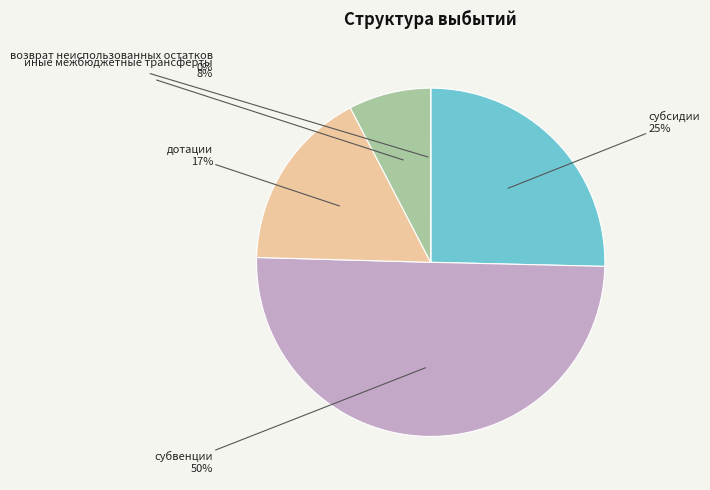

Is it true that субвенции is 65% of the pie?

False